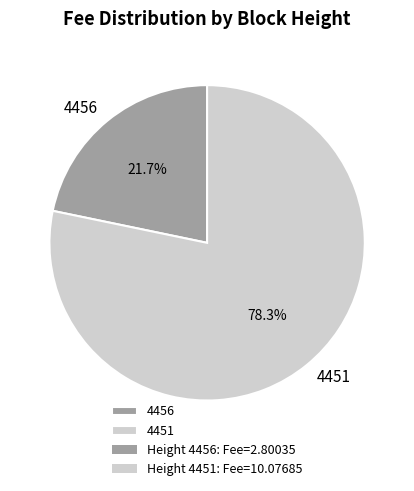

Which has a higher value, 4451 or 4456?

4451